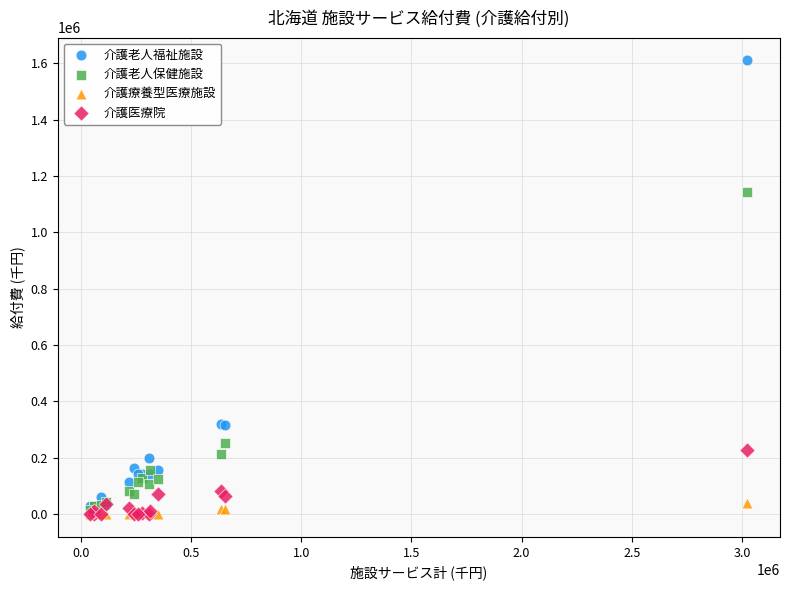

Across all series, what Y value is closest to 805533?

1143933.8